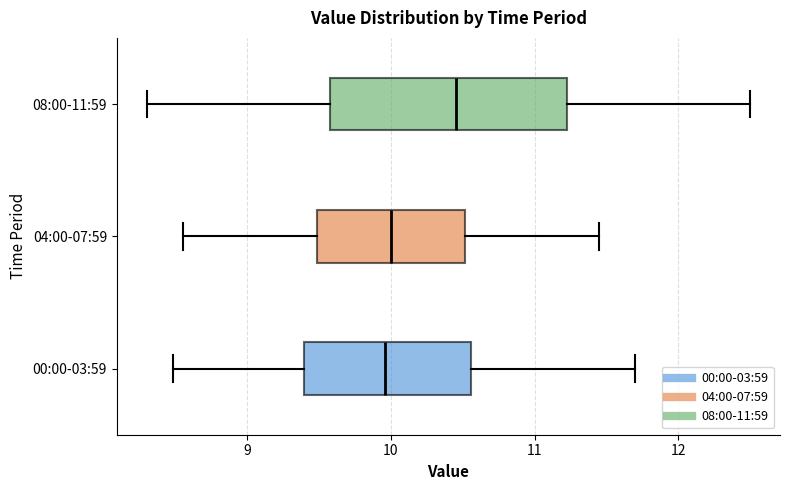

Reading bottom to top, transcribe this box plot: for each box, give where its median line is, the range the box spans, and where its two whiskers end, as read against the x-axis. The values are not printed on the chart, so give them approximately, as read against the axis.

00:00-03:59: median 10.0, box 9.4 to 10.6, whiskers 8.5 to 11.7
04:00-07:59: median 10.0, box 9.5 to 10.5, whiskers 8.6 to 11.5
08:00-11:59: median 10.5, box 9.6 to 11.2, whiskers 8.3 to 12.5